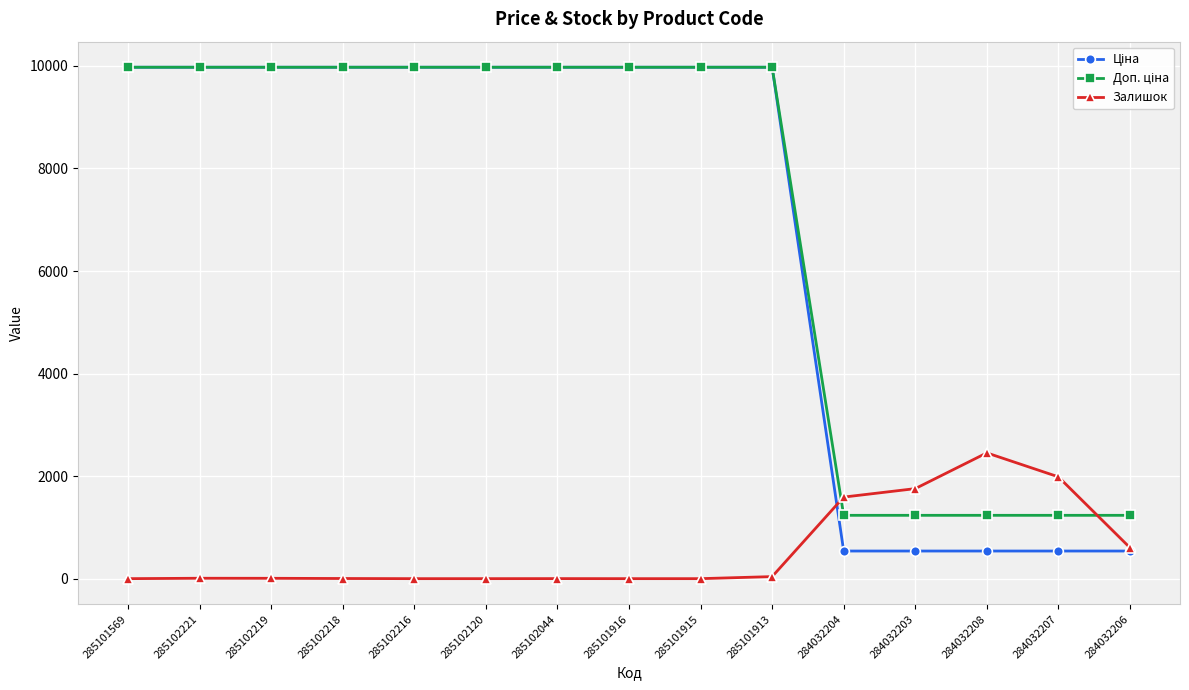

The value of Залишок at 284032206 is 605.0. True or false?

True